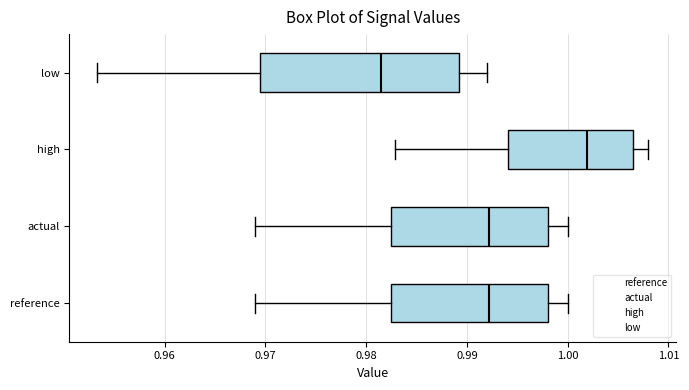

Which box has the furthest to the left median line?

low